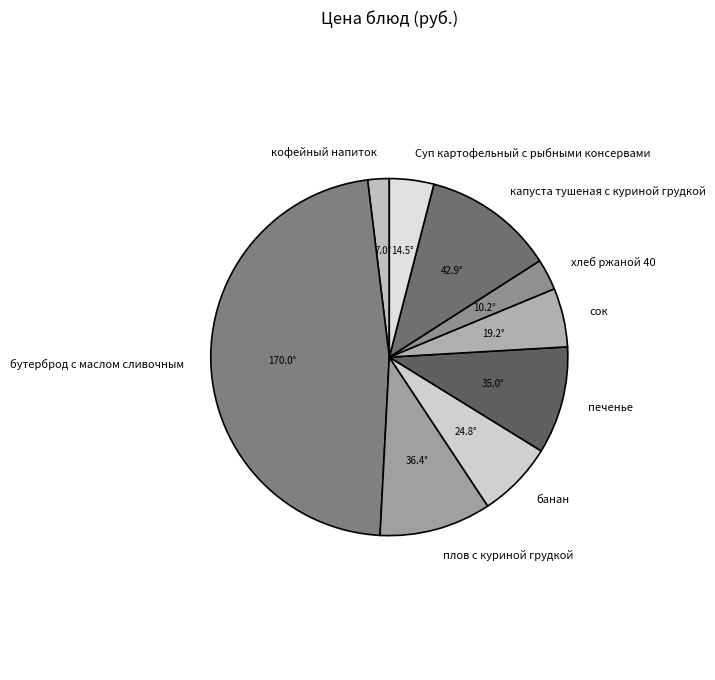

Is there any slice that represents more than half of the pie?

No